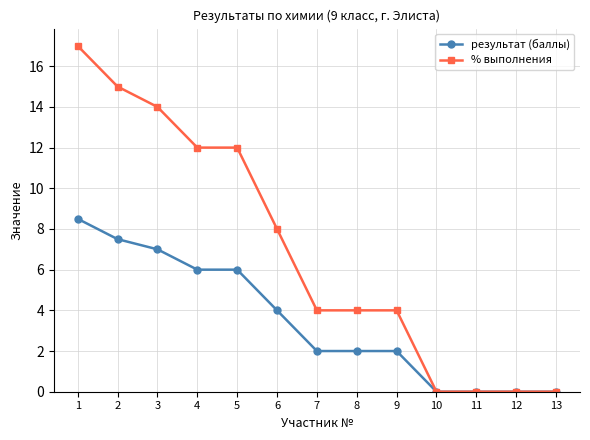

How many результат (баллы) values are between 0 and 6?

10